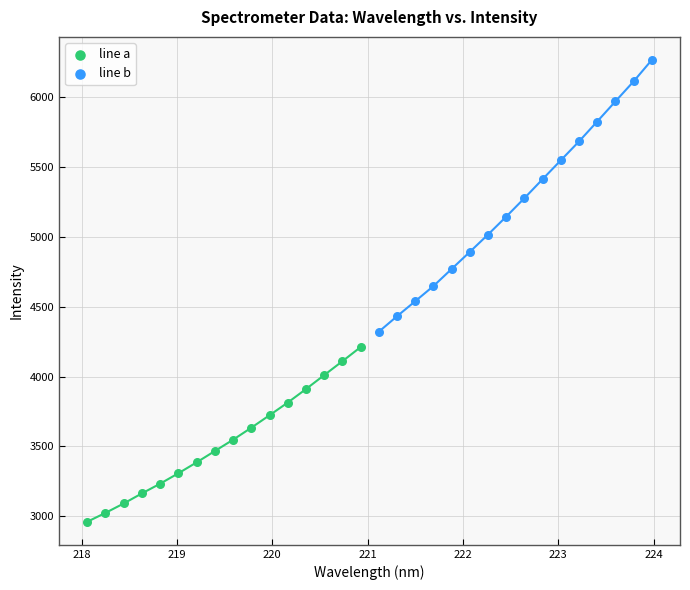

What are all the series names shown in the legend?

line a, line b